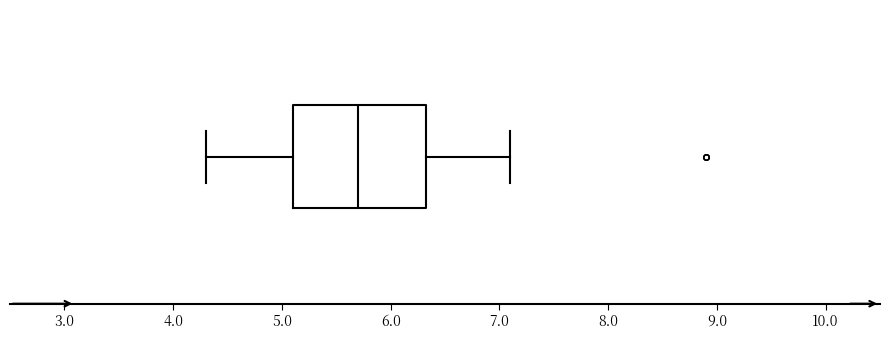

Where does the median line of the box sit on the x-axis? The values are not printed on the chart, so give them approximately, as read against the axis.

5.7